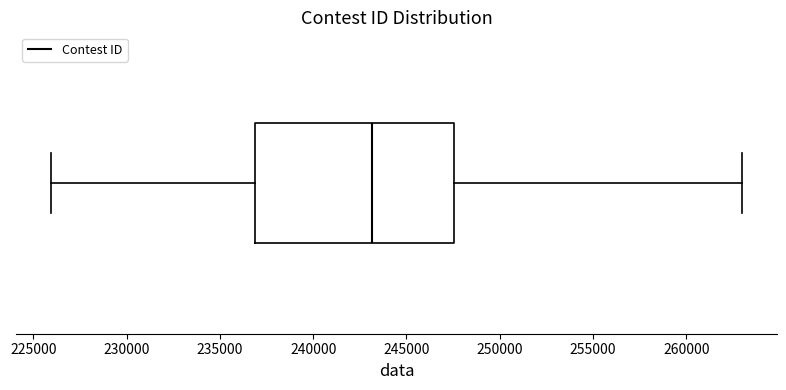

Where does the left whisker of the box end on the x-axis? The values are not printed on the chart, so give them approximately, as read against the axis.

226000